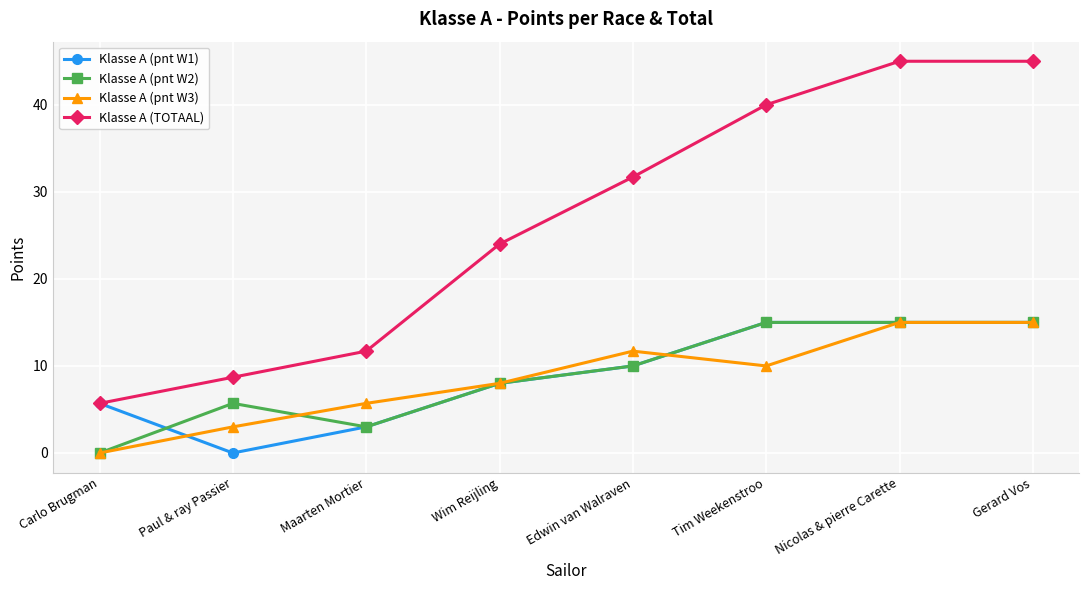

Is the value of Klasse A (pnt W1) at Maarten Mortier greater than the value of Klasse A (pnt W3) at Edwin van Walraven?

No